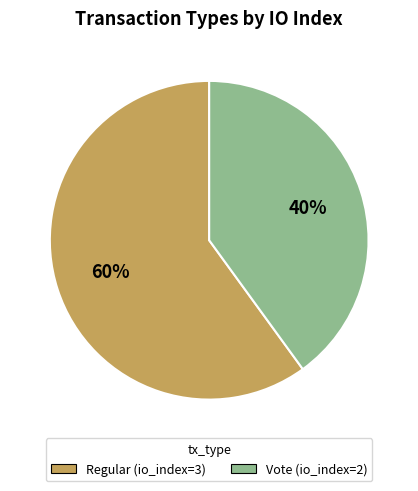

Do Vote (io_index=2) and Regular (io_index=3) together represent more than half of the pie?

Yes